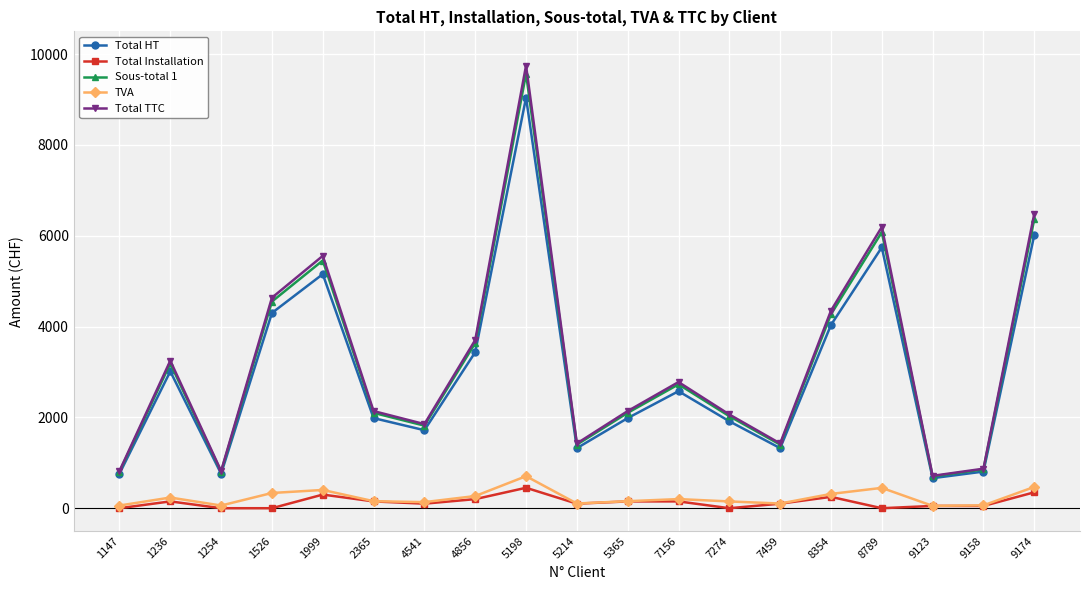

How many data points does each series have?

19